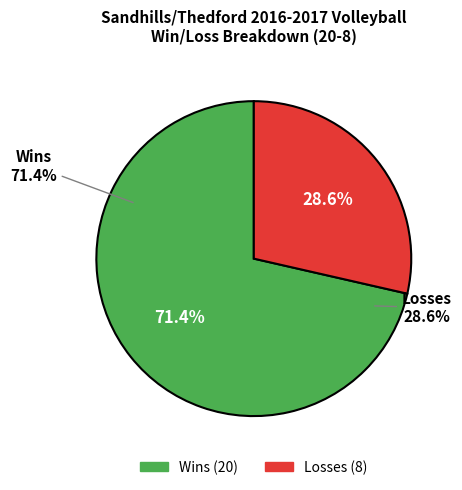

Does any single category account for the majority?

Yes